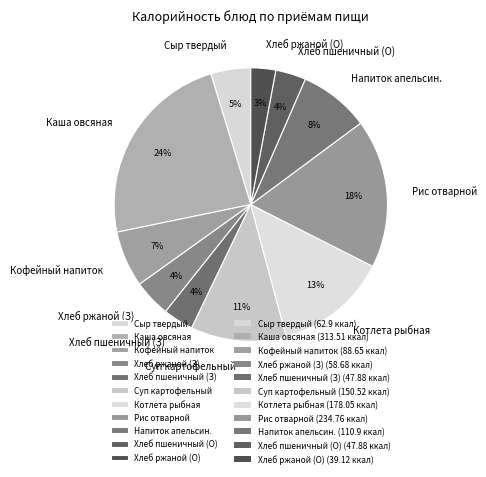

Does any single category account for the majority?

No